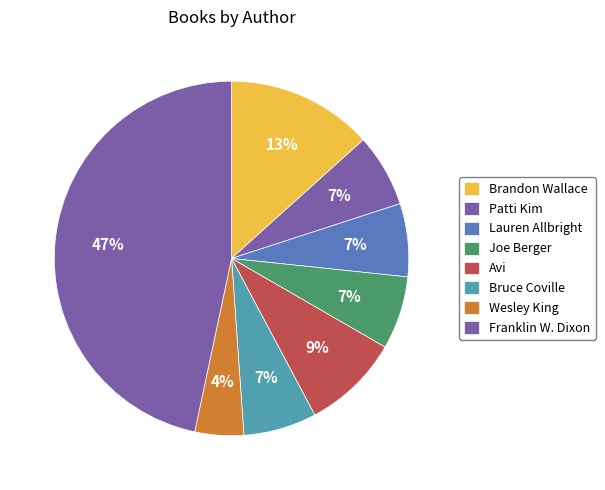

Count the number of slices in the pie.

8